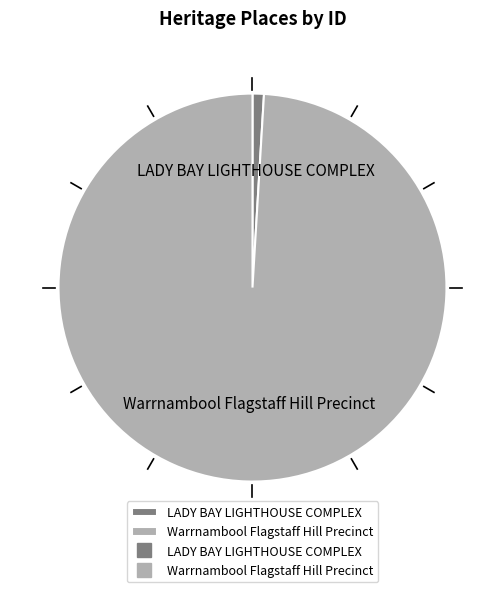

How many segments does this pie chart have?

2